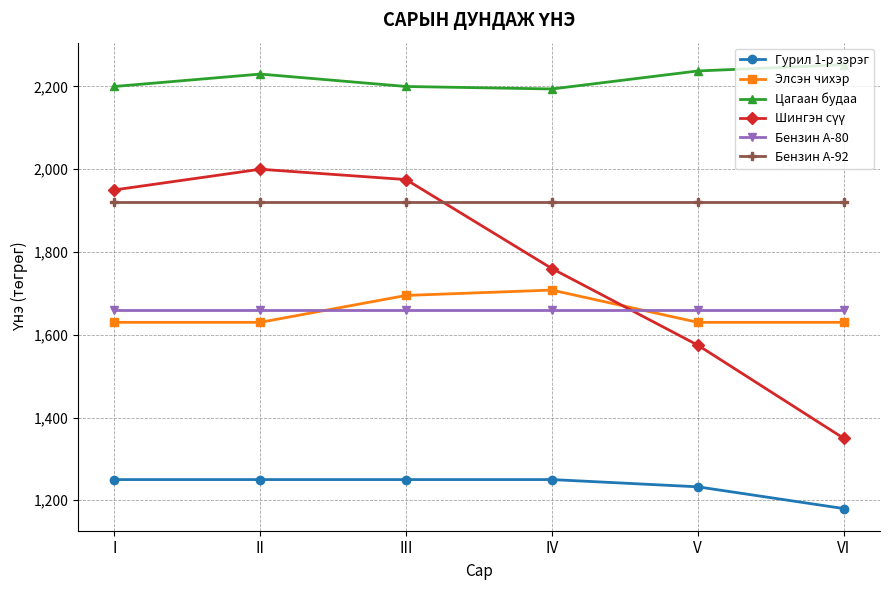

What is the highest value of the Элсэн чихэр series?

1708.0